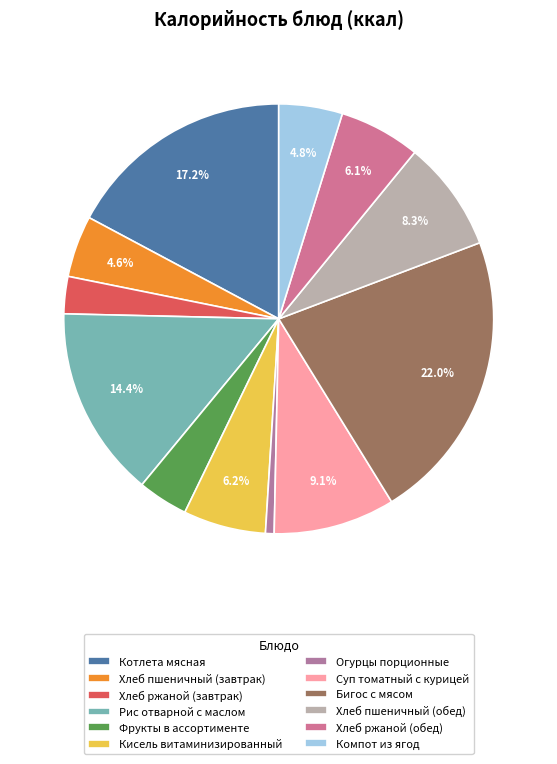

How many slices are in this pie chart?

12